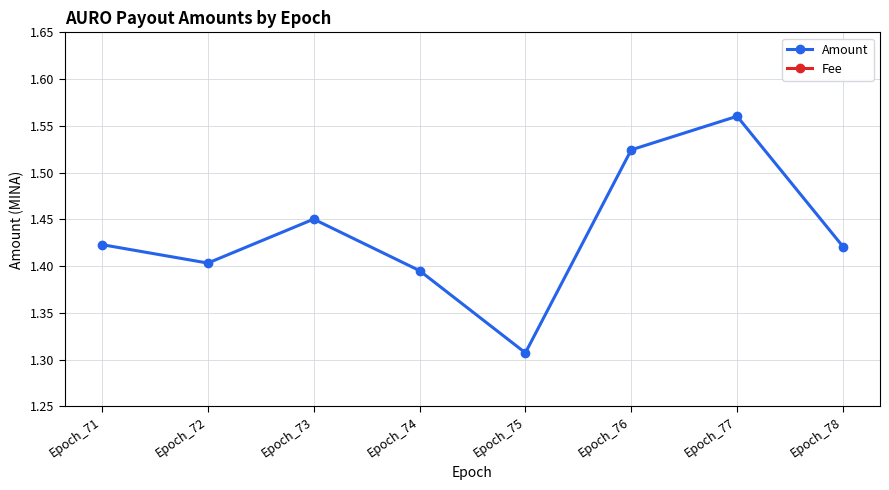

At which category does Amount reach its first local peak?

Epoch_73